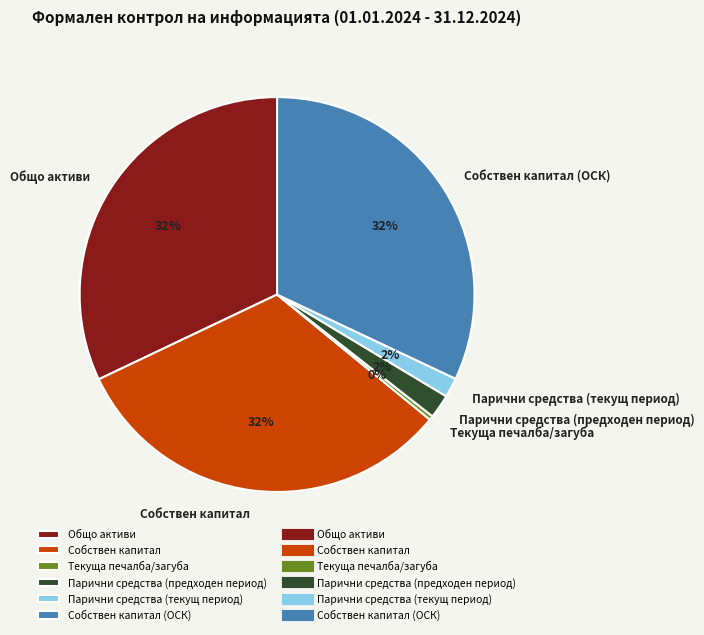

Approximately how many times larger is the value at Парични средства (текущ период) compared to Текуща печалба/загуба?

4.7